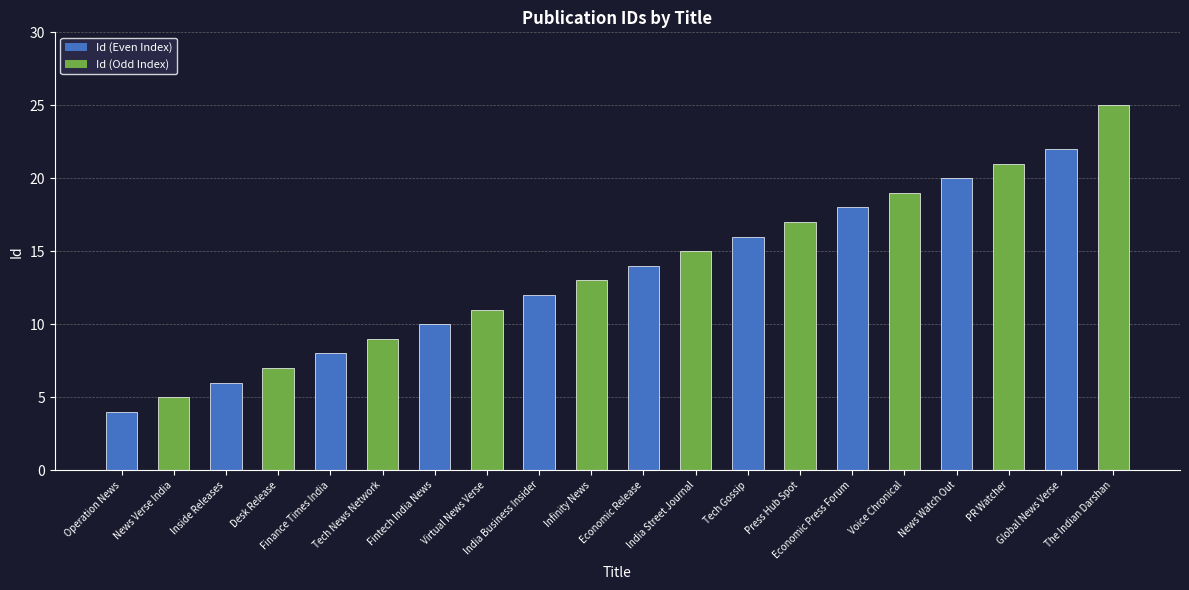

What is the label of the 15th bar from the left?

Economic Press Forum